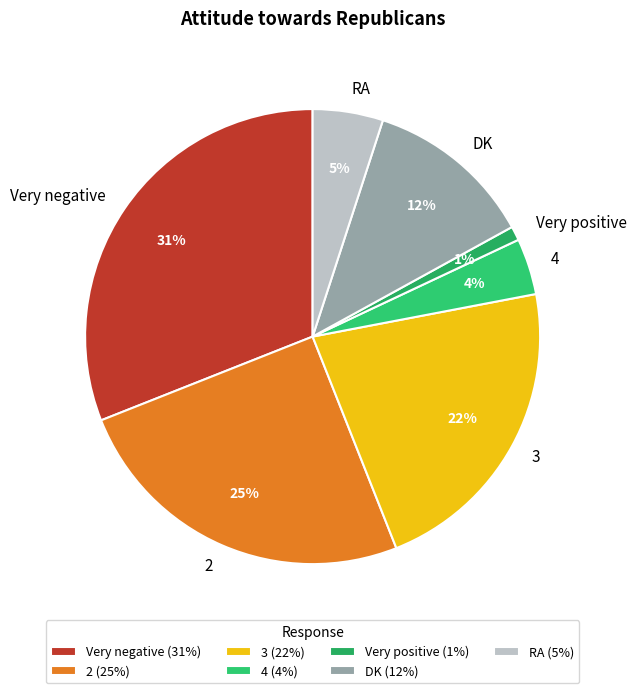

To the nearest percent, what is the difference between the largest and smallest slice percentages?

30%